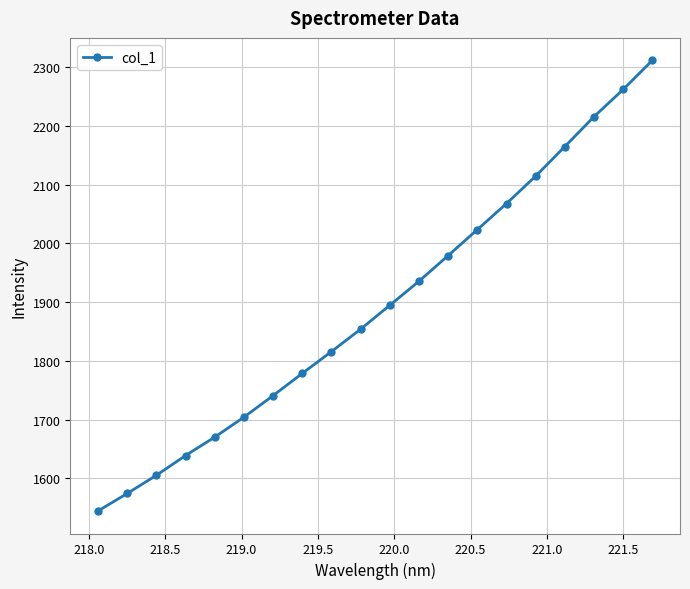

True or false: the data has more than 1 interior local peaks.

False